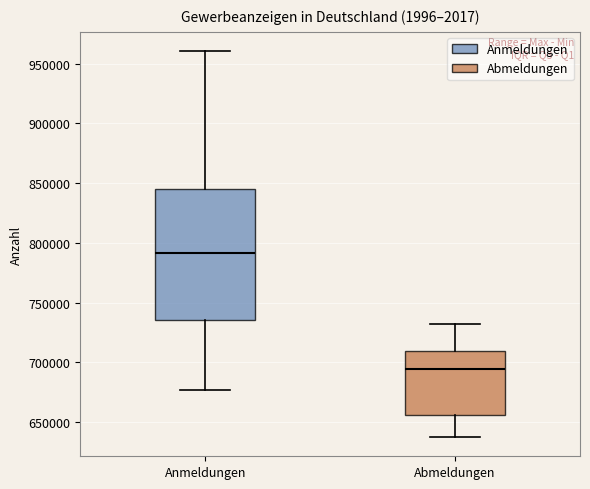

Where is the lower edge of the box for Abmeldungen on the y-axis? The values are not printed on the chart, so give them approximately, as read against the axis.

655000